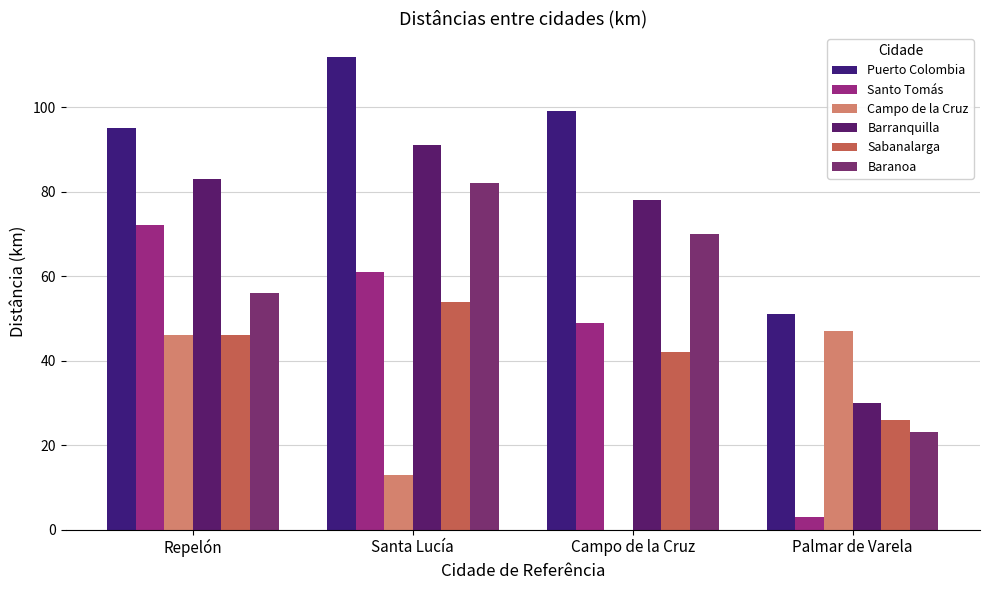

Which series has the largest range (max minus min)?

Santo Tomás